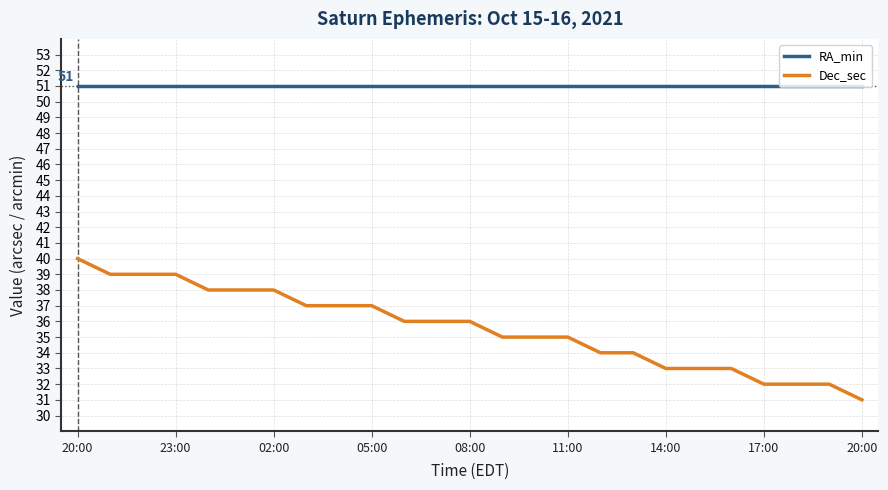

True or false: RA_min and Dec_sec cross at least once.

False